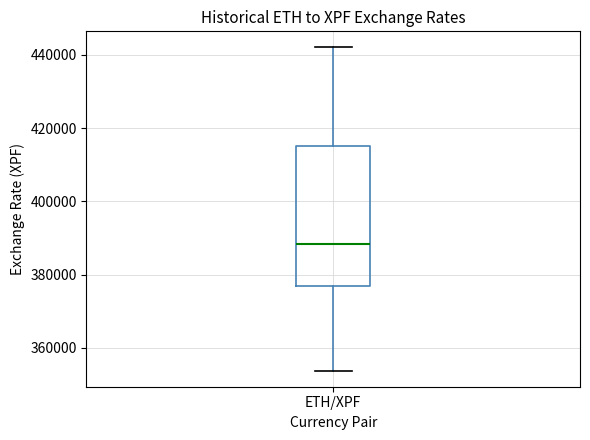

Read this box plot against the y-axis: the position of the median line, the range covered by the box, and the ends of both whiskers. The values are not printed on the chart, so give them approximately, as read against the axis.

median 388000, box 376000 to 416000, whiskers 354000 to 442000